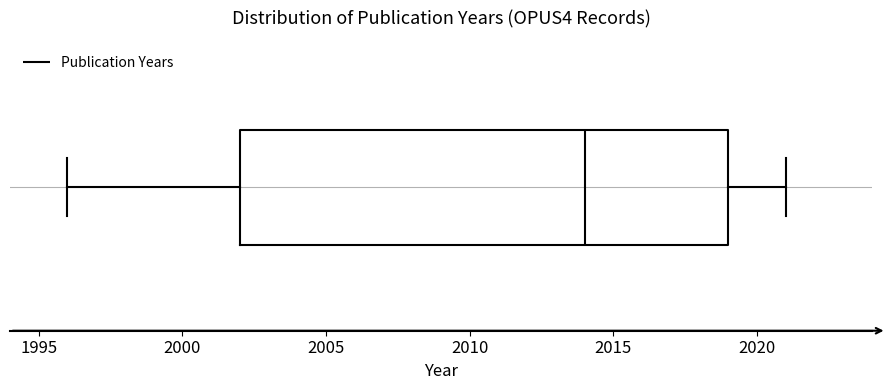

Where does the right whisker of the box end on the x-axis? The values are not printed on the chart, so give them approximately, as read against the axis.

2021